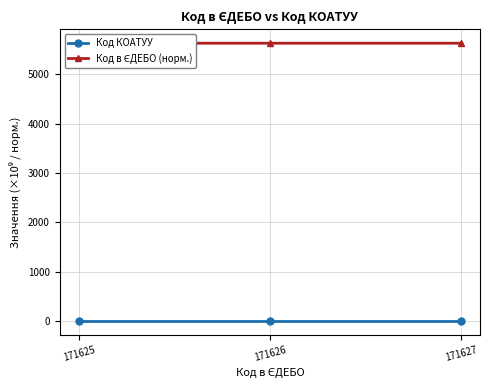

Which label corresponds to the smallest value in the chart?

171625